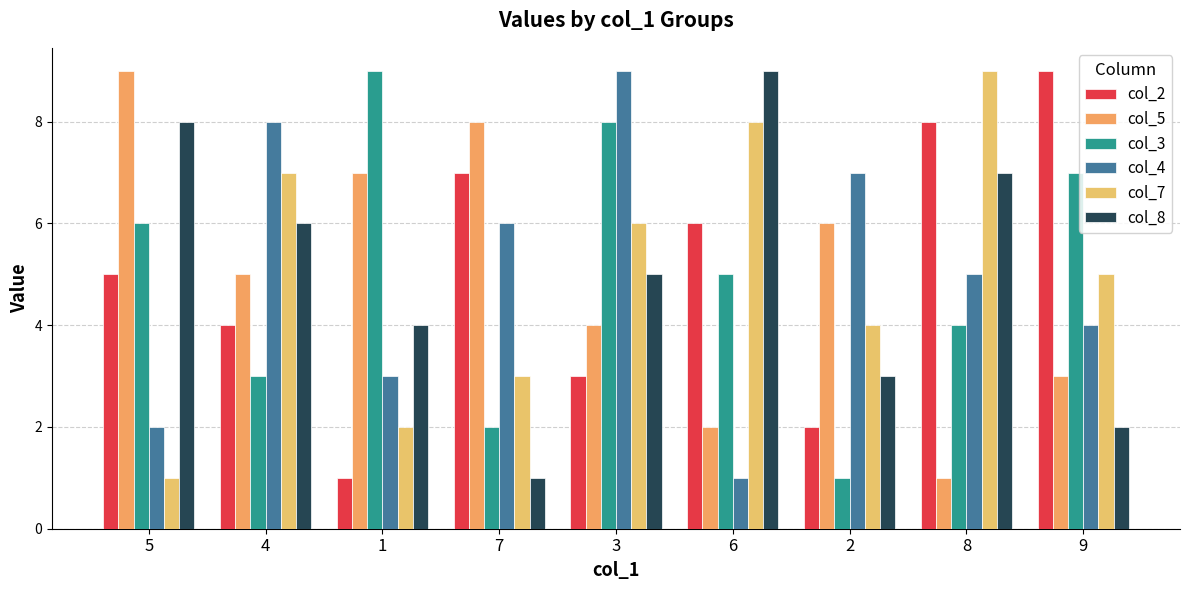

What is the difference between the second highest and second lowest values in the col_3 series?

6